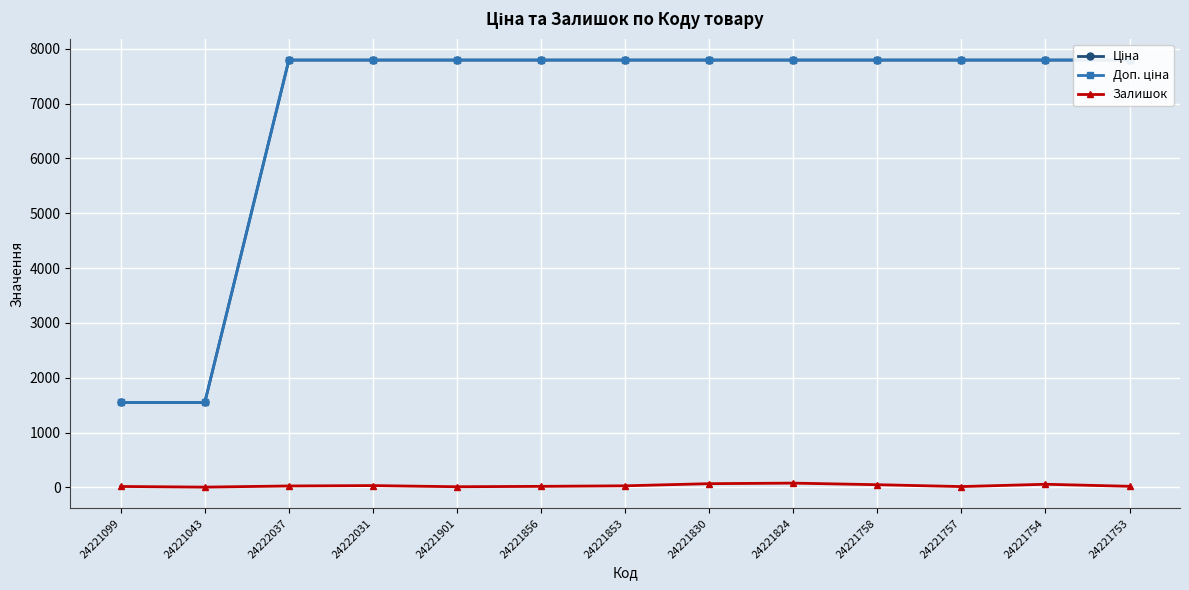

How many distinct data groups are displayed?

3